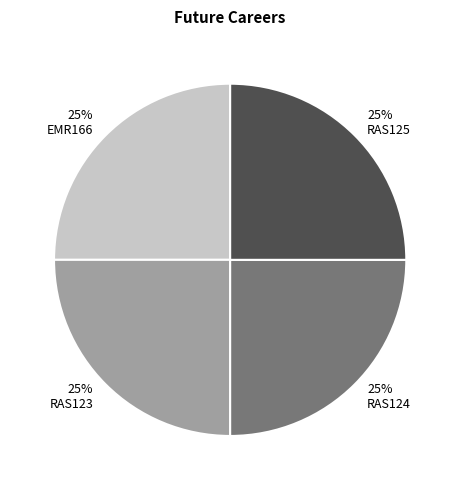

What is the ratio of the value at RAS123 to the value at RAS124?

1.0